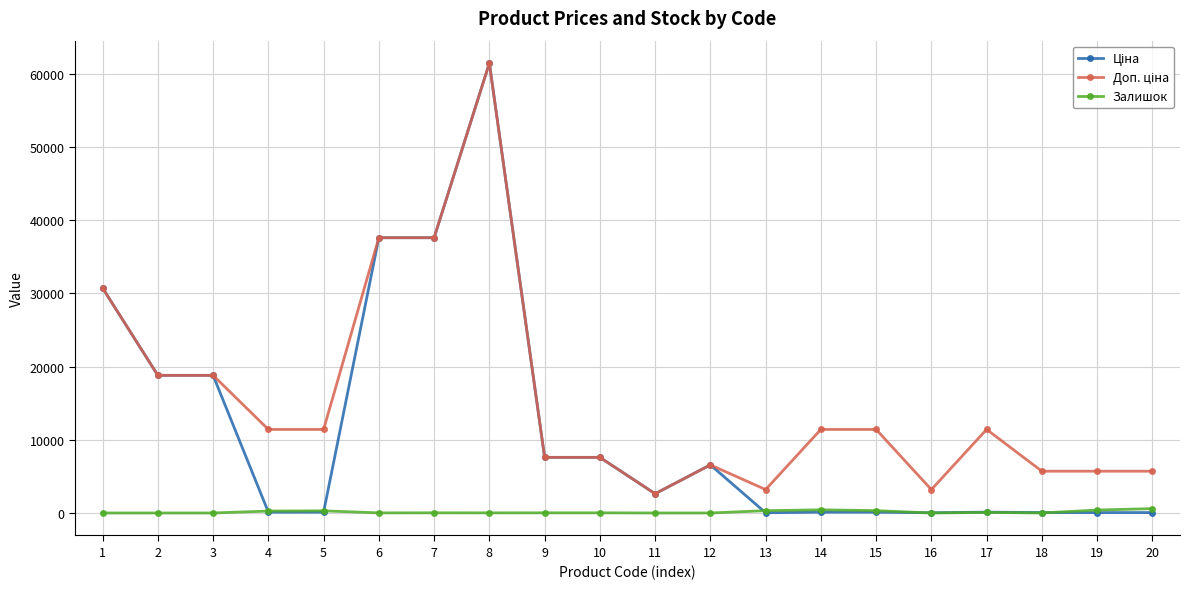

True or false: Залишок has more than 0 interior local peaks.

True